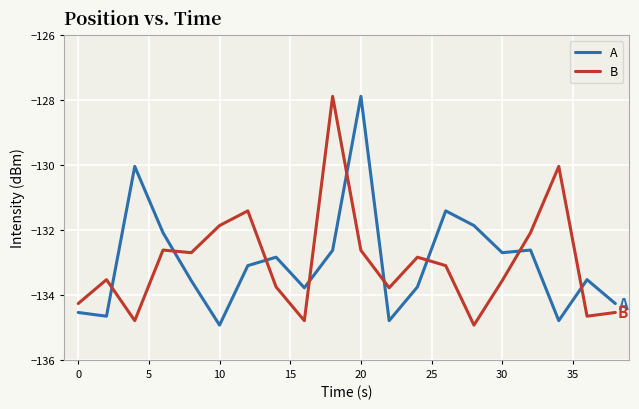

What is the difference between the maximum and minimum values in the A series?

7.0